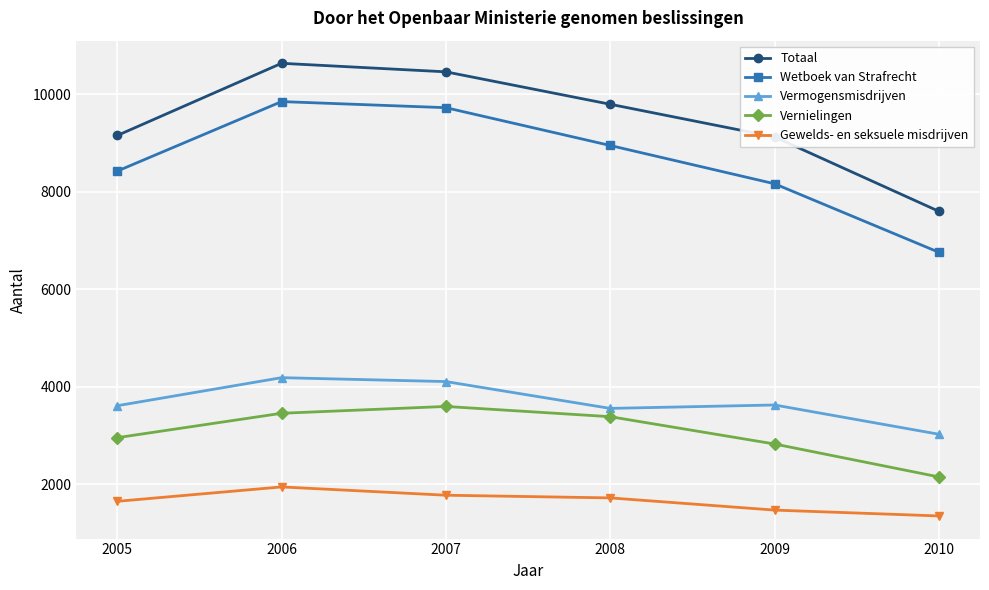

Is it true that Vermogensmisdrijven equals 5594 at 2008?

False